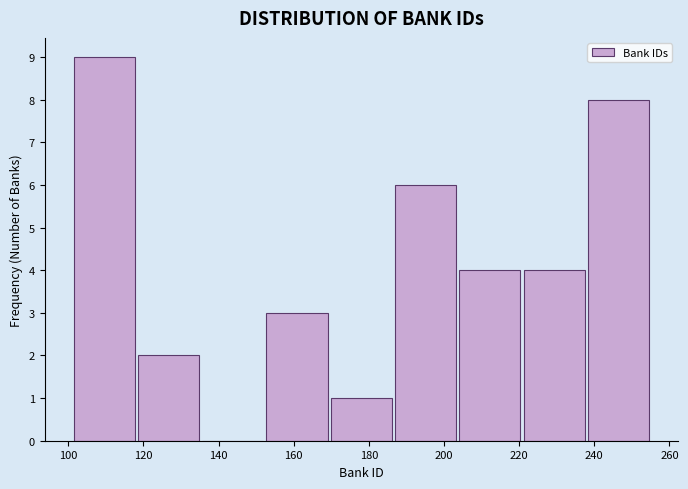

Reading left to right, transcribe this chart: for each bar, give the range it covers on the x-axis and its height. Neither the bar edges nor the heights are printed on the chart, so give them approximately, as read against the axes.

102 to 118: 9
118 to 136: 2
136 to 152: 0
152 to 170: 3
170 to 186: 1
186 to 204: 6
204 to 220: 4
220 to 238: 4
238 to 256: 8